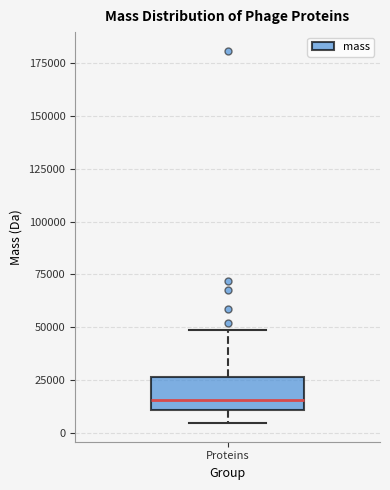

Transcribe this box plot: give where the median line is, the range the box spans, and where the two whiskers end, as read against the y-axis. The values are not printed on the chart, so give them approximately, as read against the axis.

median 15000, box 10000 to 25000, whiskers 5000 to 50000